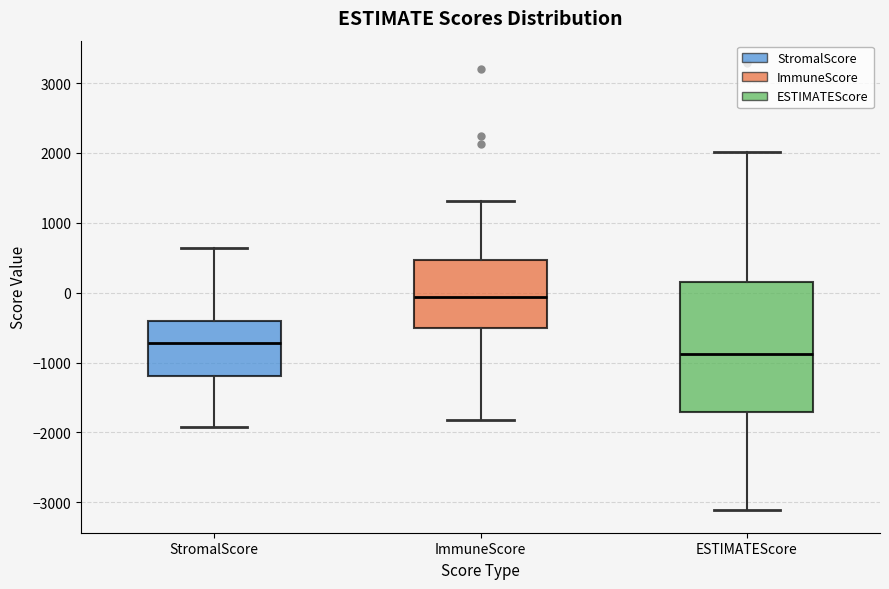

Comparing the boxes themselves (not the whiskers), which one is the tallest?

ESTIMATEScore